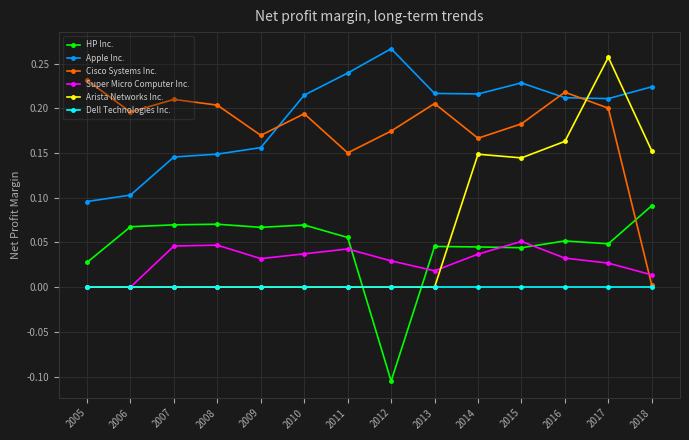

At which category does the chart reach its peak across all series?

2012